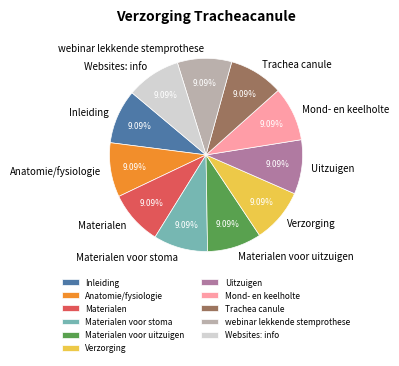

What is the ratio of the value at Mond- en keelholte to the value at Websites: info?

1.0